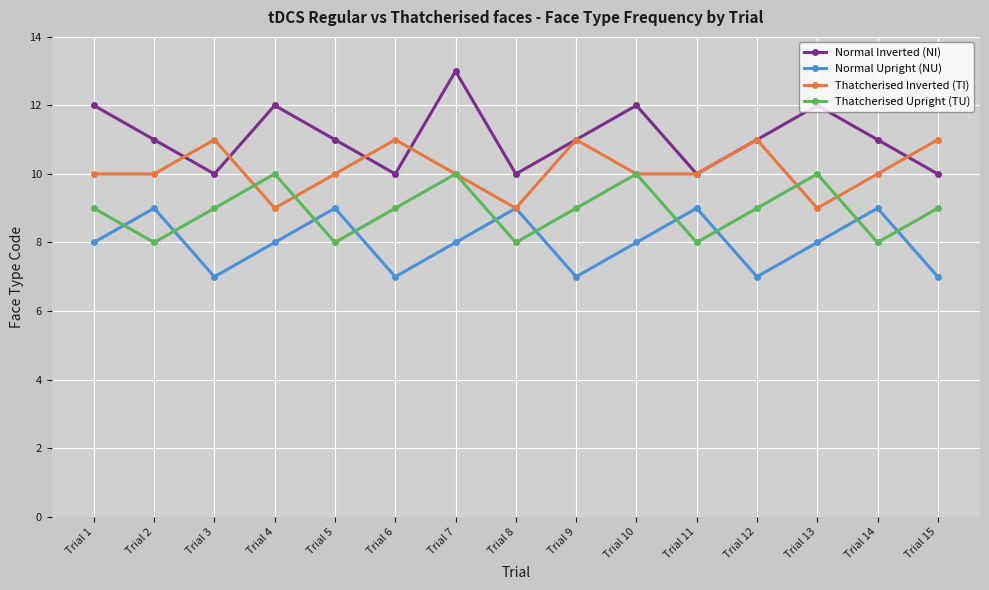

List the series in order of their peak value, lowest first.

Normal Upright (NU), Thatcherised Upright (TU), Thatcherised Inverted (TI), Normal Inverted (NI)